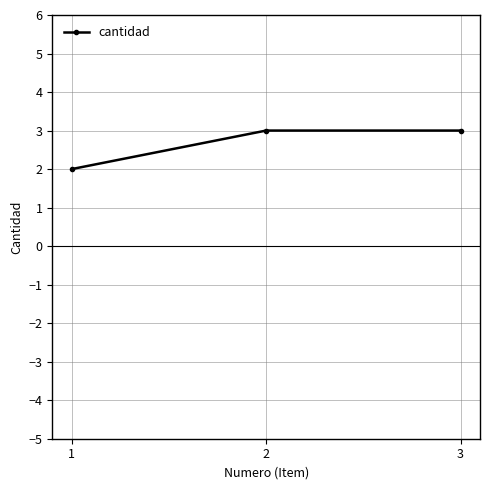

What is the maximum value shown in the chart?

3